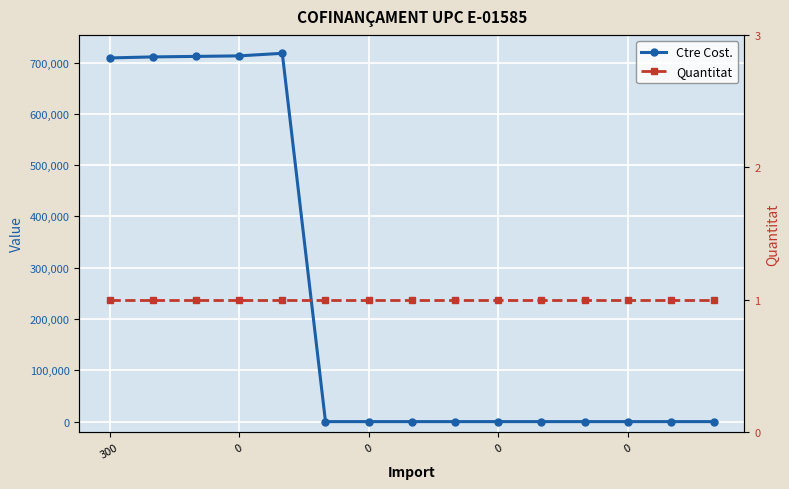

The Ctre Cost. series shows 334459 at 0. True or false?

False